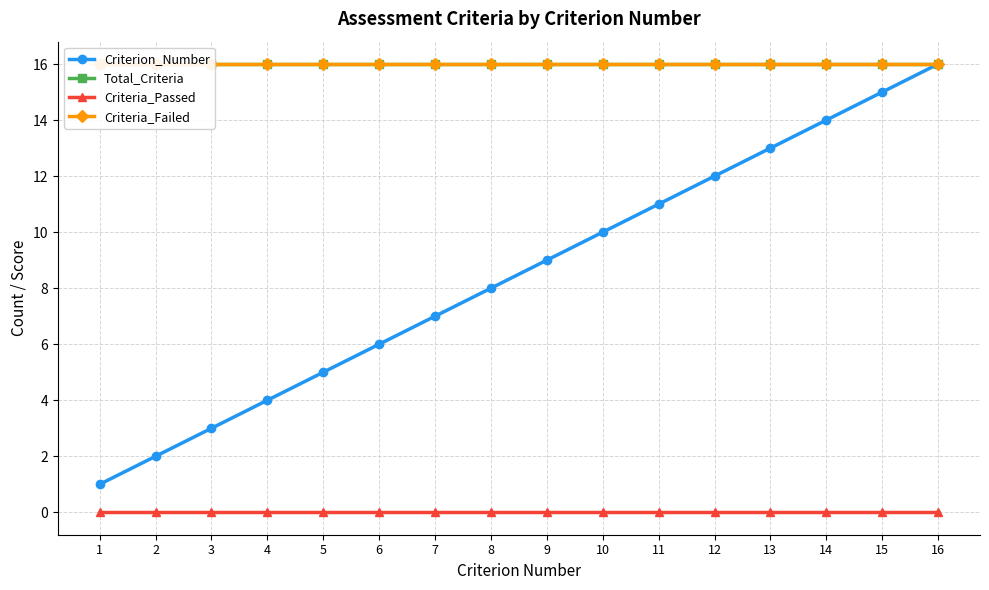

What is the value of the Criterion_Number point at the 15th from the left?

15